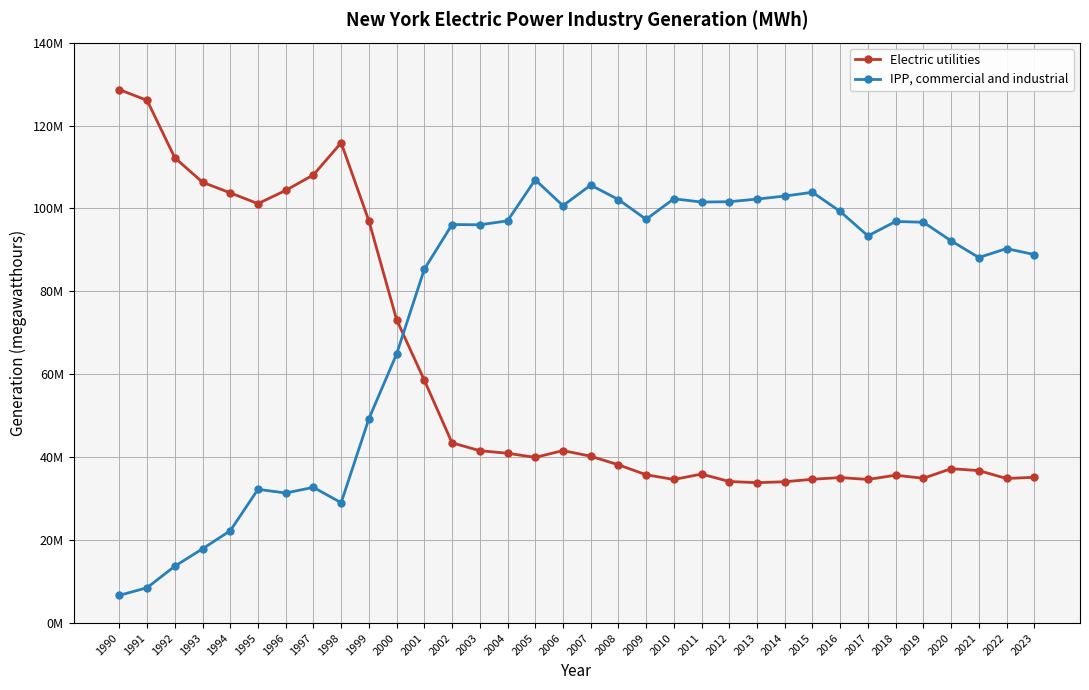

What is the average value of the Electric utilities series?

60256170